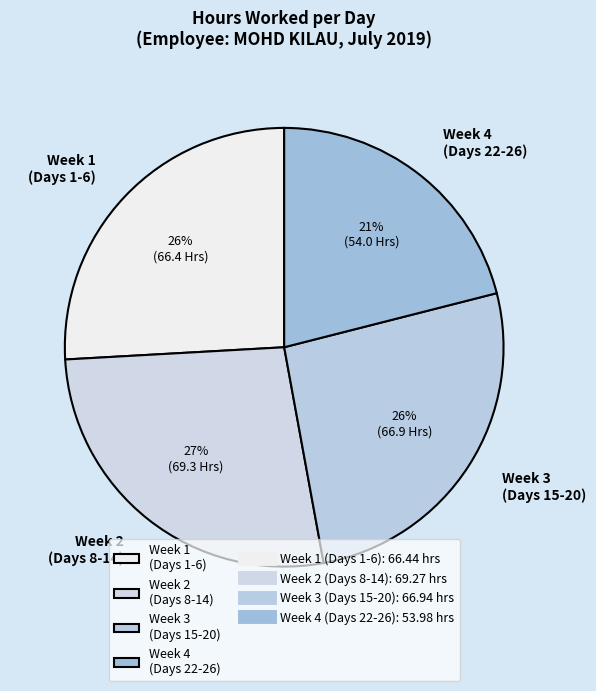

Combined, do Week 1 (Days 1-6) and Week 4 (Days 22-26) account for over 50%?

No